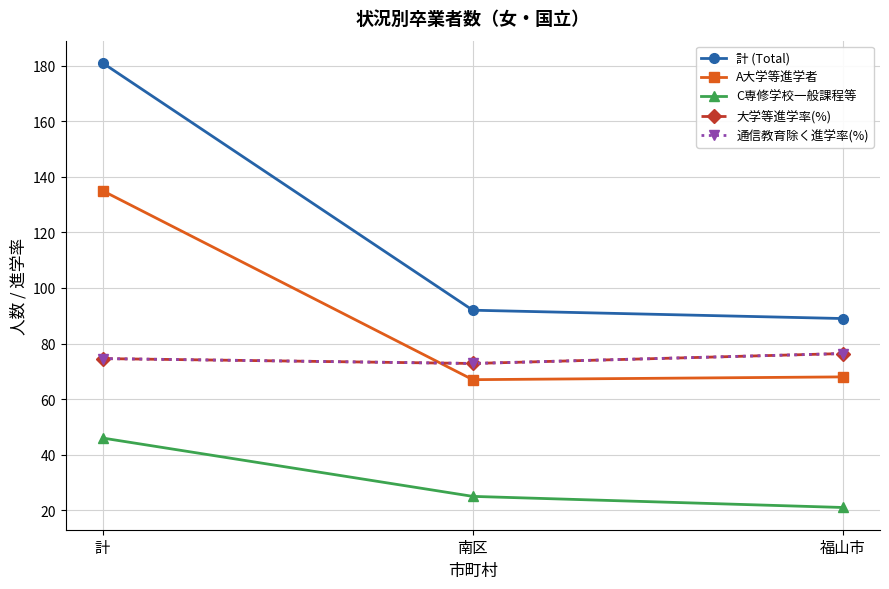

What is the value of the C専修学校一般課程等 point at the 2nd from the left?

25.0